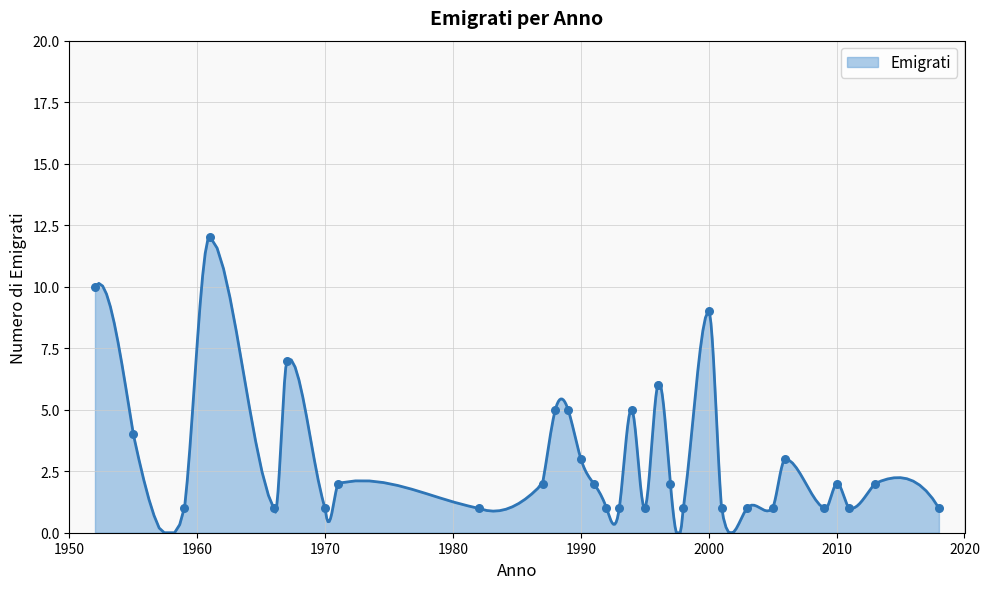

What is the ratio of the value at 1997 to the value at 1987?

1.0